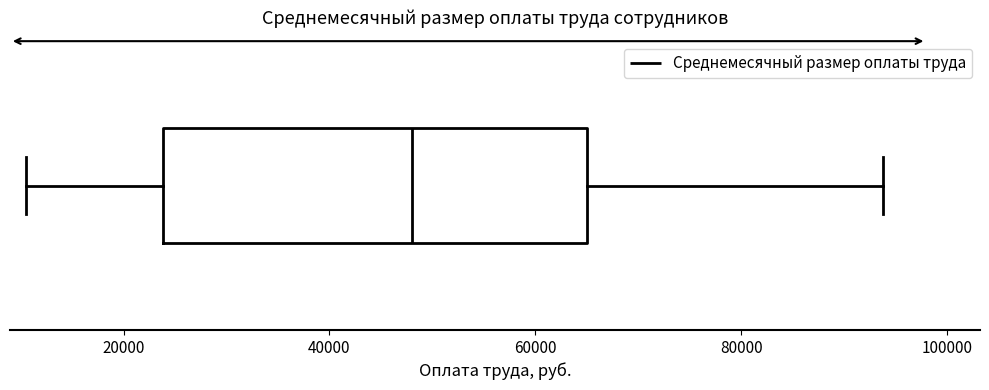

Transcribe this box plot: give where the median line is, the range the box spans, and where the two whiskers end, as read against the x-axis. The values are not printed on the chart, so give them approximately, as read against the axis.

median 48000, box 24000 to 64000, whiskers 10000 to 94000